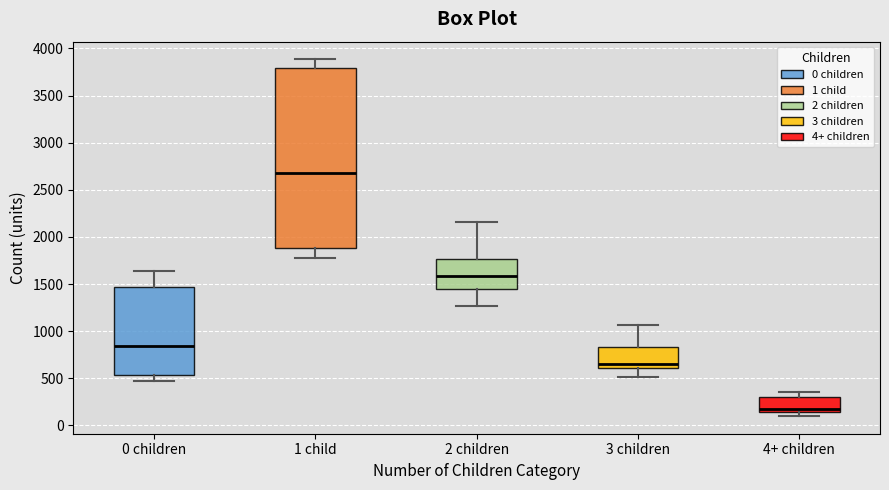

Reading left to right, read every box against the y-axis: the position of its median line, the range the box covers, and the ends of its whiskers. The values are not printed on the chart, so give them approximately, as read against the axis.

0 children: median 850, box 550 to 1450, whiskers 500 to 1650
1 child: median 2700, box 1900 to 3800, whiskers 1800 to 3900
2 children: median 1600, box 1450 to 1750, whiskers 1250 to 2150
3 children: median 650, box 600 to 850, whiskers 500 to 1050
4+ children: median 150 (just above the box's lower edge), box 150 to 300, whiskers 100 to 350